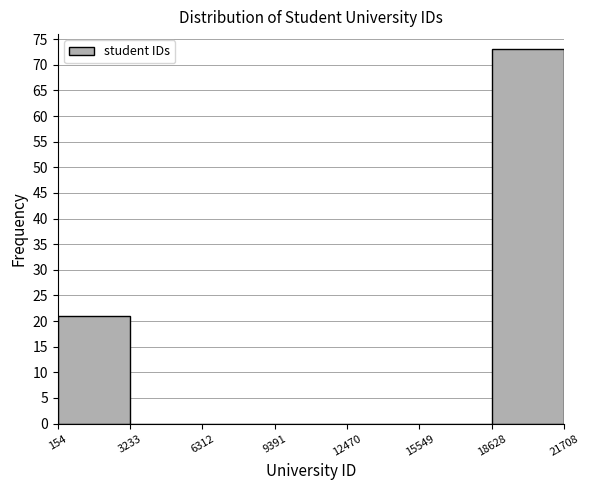

Reading left to right, list every bar in this chart as the range it spans on the x-axis followed by its height. The values are not printed on the chart, so give them approximately, as read against the axis.

154 to 3233: 21
3233 to 6312: 0
6312 to 9391: 0
9391 to 12470: 0
12470 to 15549: 0
15549 to 18628: 0
18628 to 21708: 73